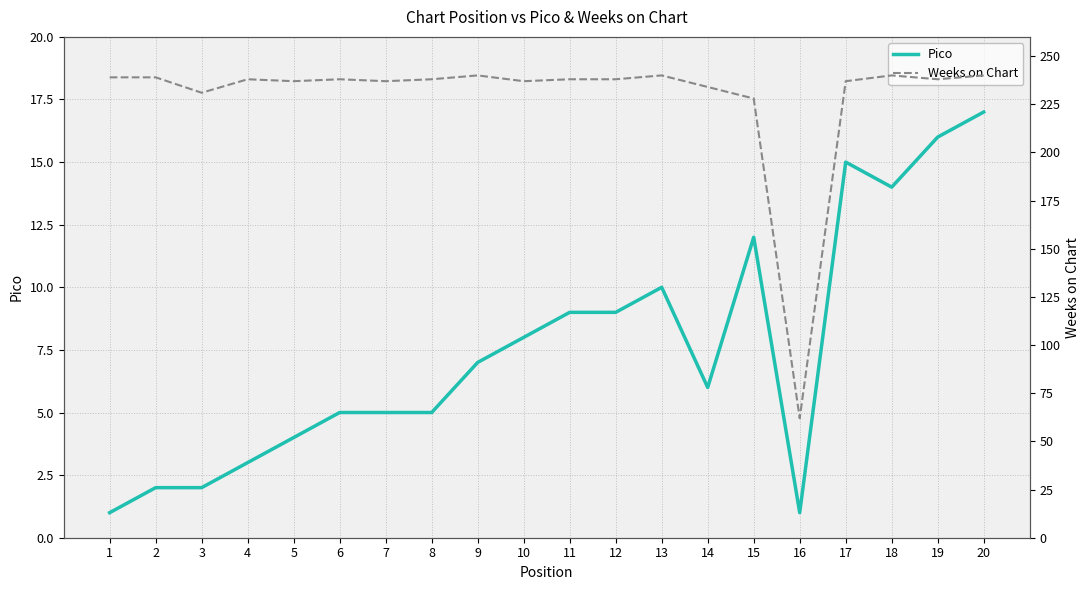

How many interior local valleys does the Pico series have?

3